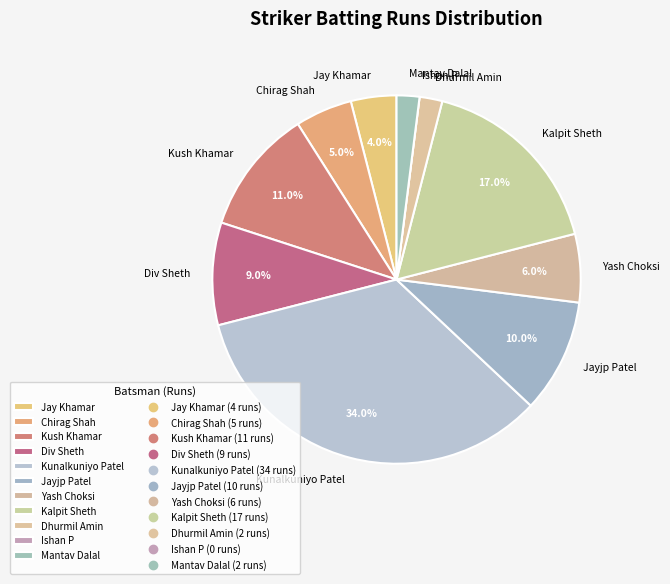

Which category has the biggest portion of the pie?

Kunalkuniyo Patel